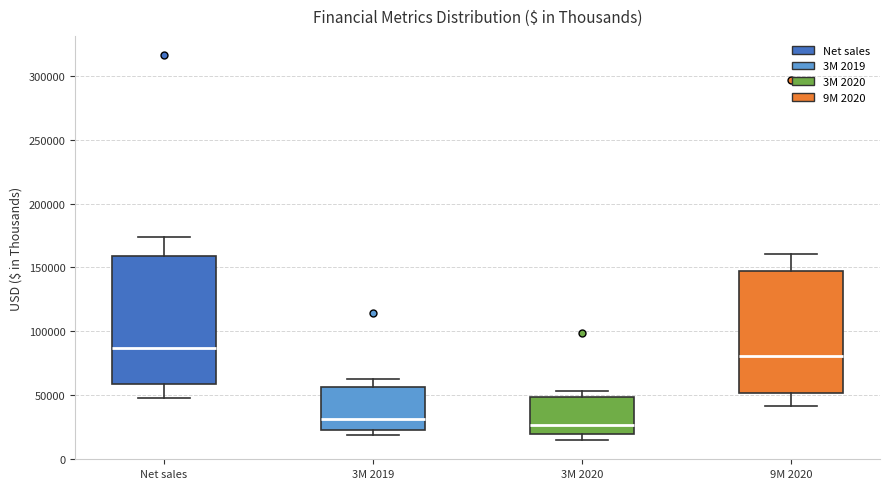

Reading left to right, read every box against the y-axis: the position of its median line, the range the box covers, and the ends of its whiskers. The values are not printed on the chart, so give them approximately, as read against the axis.

Net sales: median 85000, box 60000 to 160000, whiskers 45000 to 175000
3M 2019: median 30000, box 25000 to 55000, whiskers 20000 to 60000
3M 2020: median 25000, box 20000 to 50000, whiskers 15000 to 55000
9M 2020: median 80000, box 50000 to 145000, whiskers 40000 to 160000